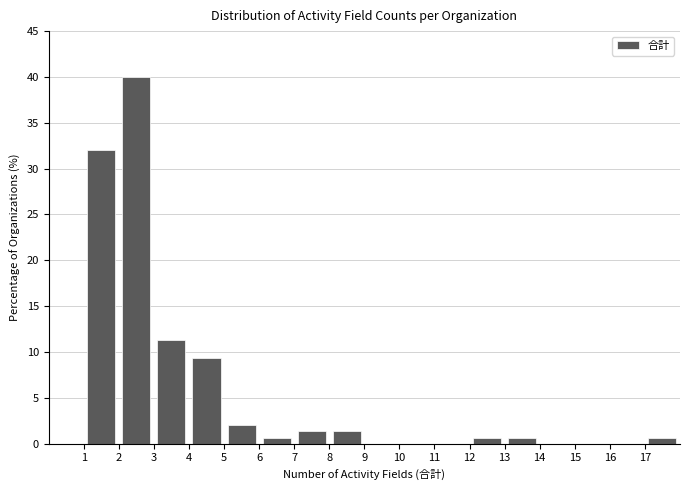

Over which range of the x-axis is the bar tallest?

2 to 3